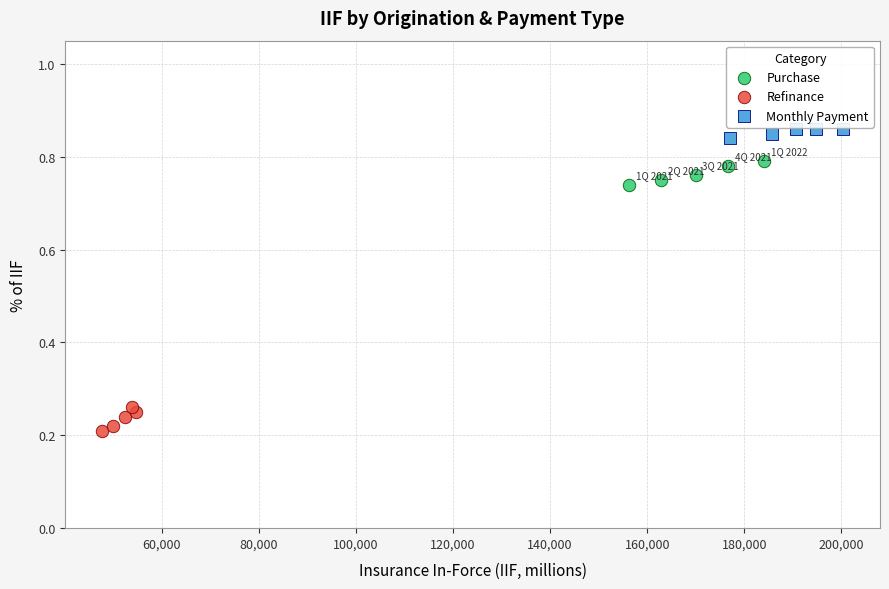

Which series contains the highest Y value?

Monthly Payment